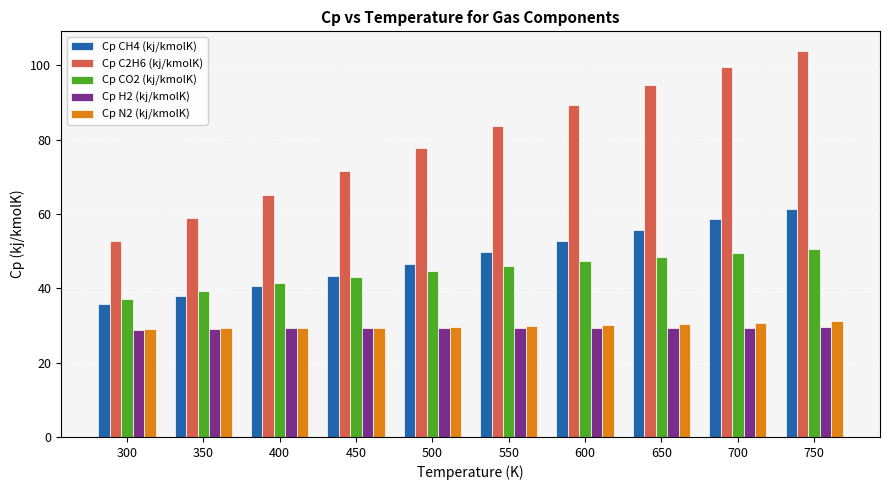

Count the number of data series in this chart.

5